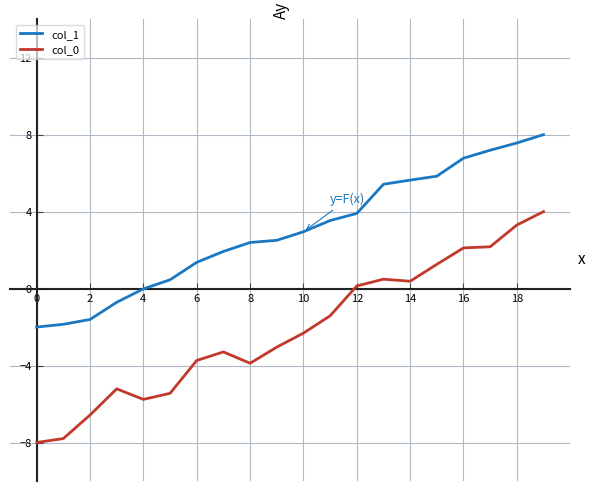

In col_0, how many points are higher than both neighbors (excluding endpoints)?

3